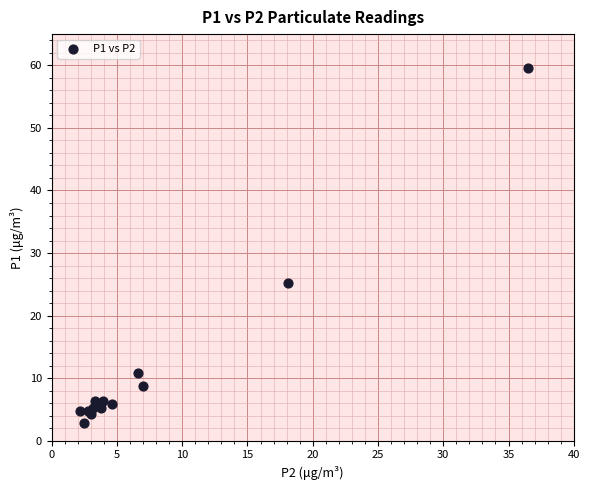

What Y value in the scatter plot is closest to 31?

25.2